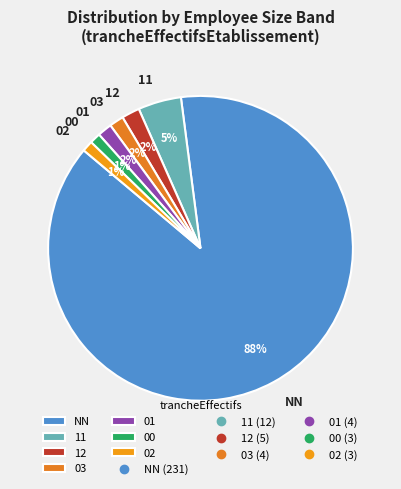

True or false: NN accounts for 99% of the total.

False